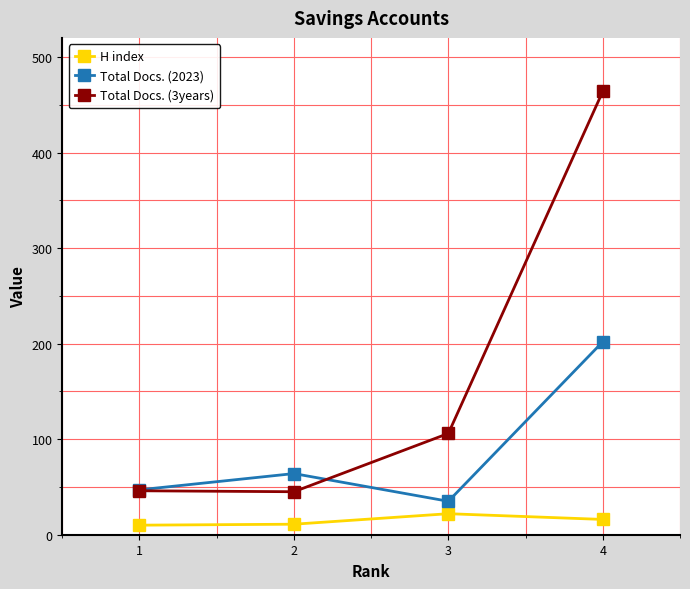

Is the value of Total Docs. (2023) at 2 greater than the value of Total Docs. (3years) at 2?

Yes